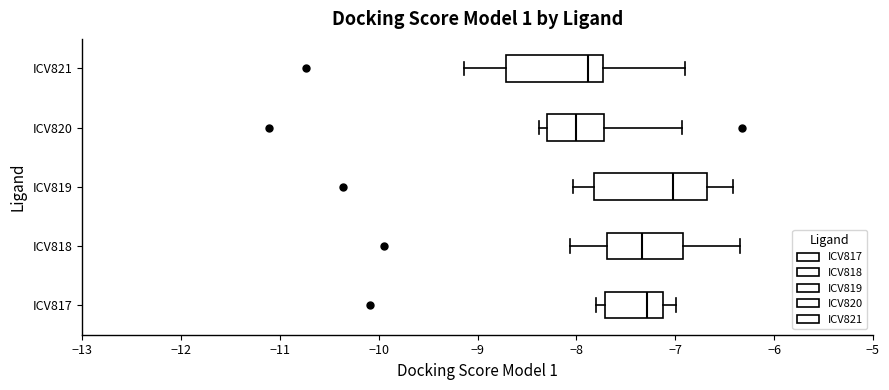

Reading bottom to top, read every box against the x-axis: the position of its median line, the range the box covers, and the ends of its whiskers. The values are not printed on the chart, so give them approximately, as read against the axis.

ICV817: median -7.3, box -7.7 to -7.1, whiskers -7.8 to -7.0
ICV818: median -7.3, box -7.7 to -6.9, whiskers -8.1 to -6.3
ICV819: median -7.0, box -7.8 to -6.7, whiskers -8.0 to -6.4
ICV820: median -8.0, box -8.3 to -7.7, whiskers -8.4 to -6.9
ICV821: median -7.9, box -8.7 to -7.7, whiskers -9.1 to -6.9